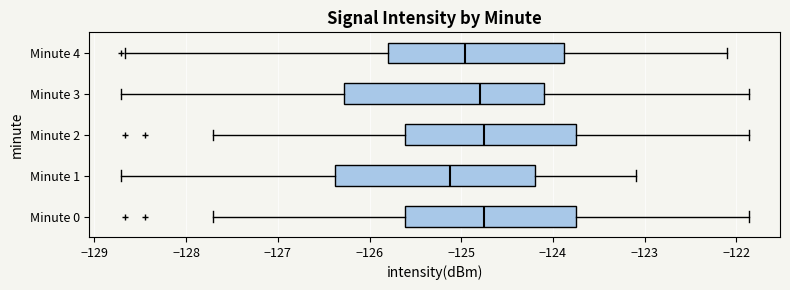

Reading bottom to top, transcribe this box plot: for each box, give where its median line is, the range the box spans, and where its two whiskers end, as read against the x-axis. The values are not printed on the chart, so give them approximately, as read against the axis.

Minute 0: median -124.8, box -125.6 to -123.8, whiskers -127.7 to -121.9
Minute 1: median -125.1, box -126.4 to -124.2, whiskers -128.7 to -123.1
Minute 2: median -124.8, box -125.6 to -123.8, whiskers -127.7 to -121.9
Minute 3: median -124.8, box -126.3 to -124.1, whiskers -128.7 to -121.9
Minute 4: median -125.0, box -125.8 to -123.9, whiskers -128.7 to -122.1